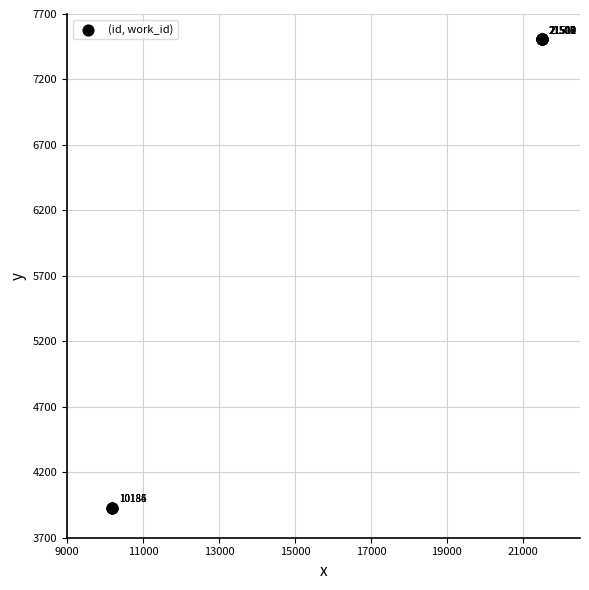

What Y value in the scatter plot is closest to 5717?

3929